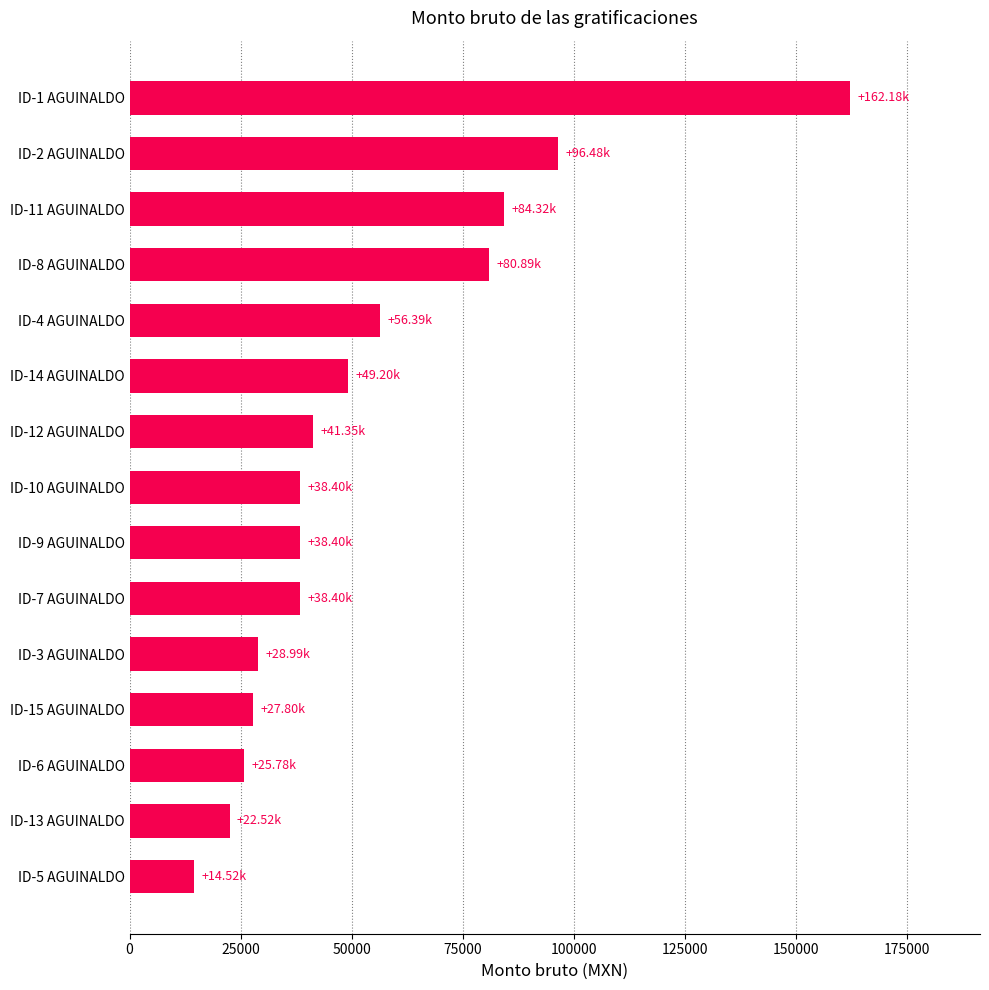

How many data points are less than 38404?

5